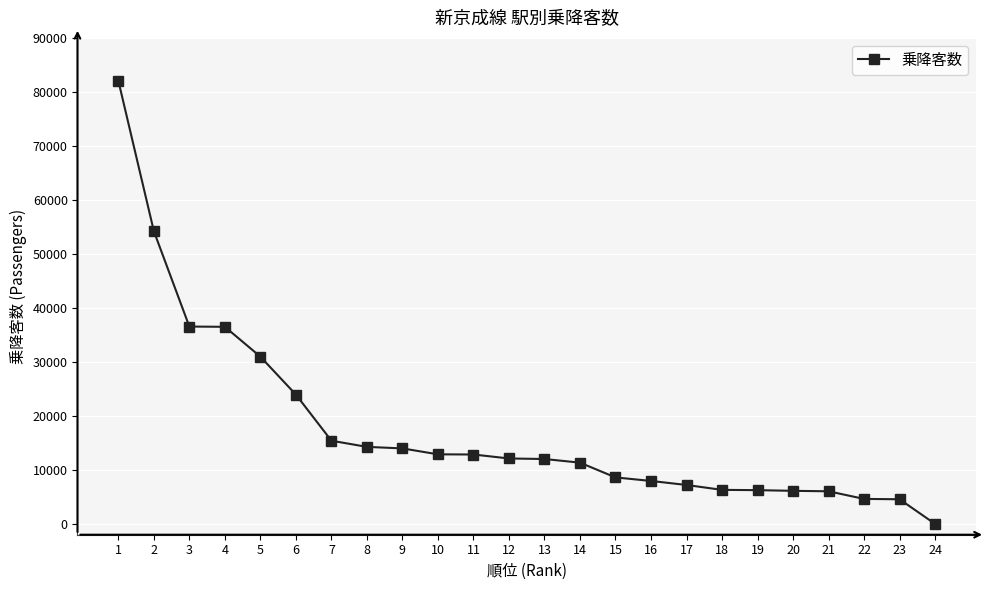

What is the difference between the maximum and minimum values?

82080